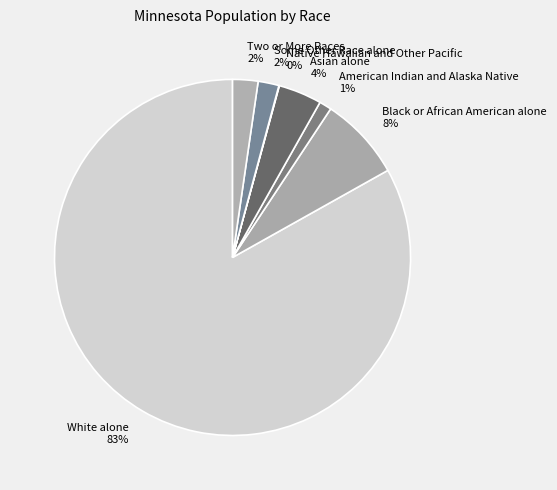

Do Asian alone and White alone together represent more than half of the pie?

Yes